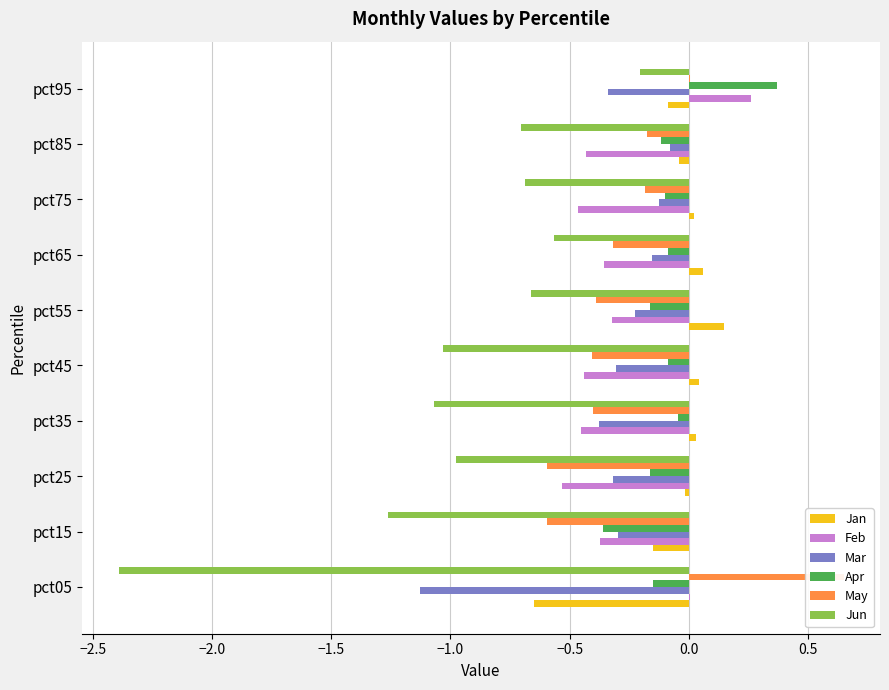

Does the chart contain stacked bars?

No